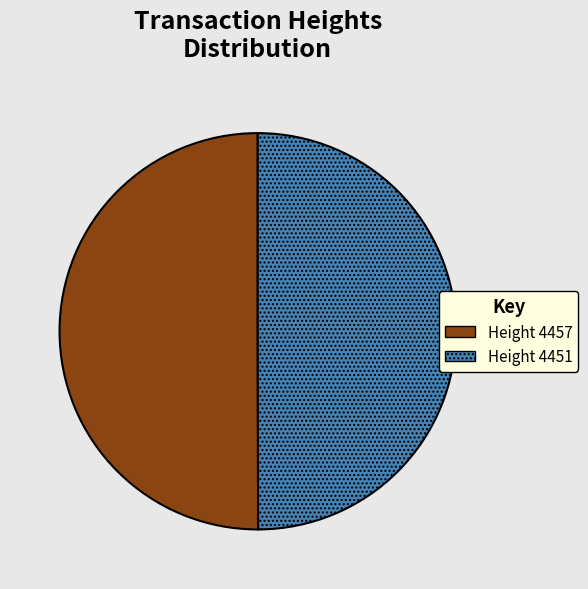

Is it true that Height 4457 is 50% of the pie?

True